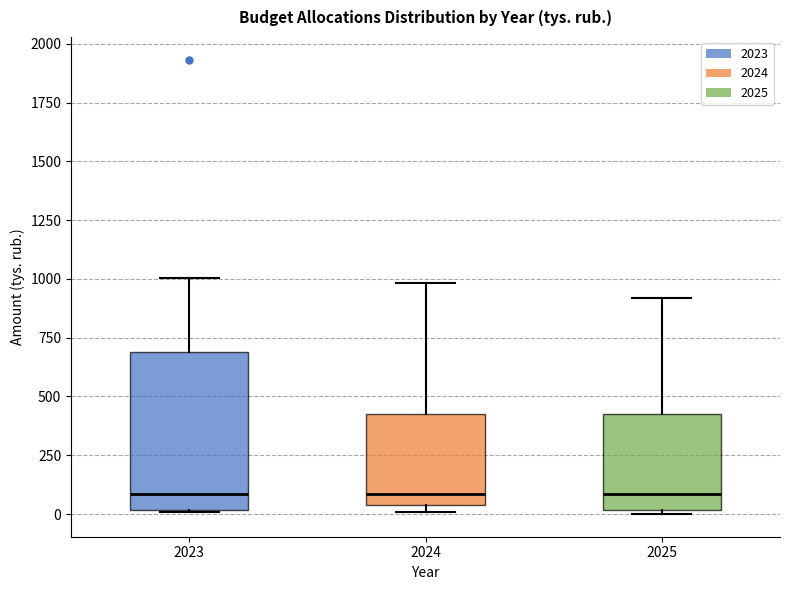

Reading left to right, transcribe this box plot: for each box, give where its median line is, the range the box spans, and where its two whiskers end, as read against the y-axis. The values are not printed on the chart, so give them approximately, as read against the axis.

2023: median 100, box 0 to 700, whiskers 0 to 1000
2024: median 100, box 50 to 450, whiskers 0 to 1000
2025: median 100, box 0 to 450, whiskers 0 to 900